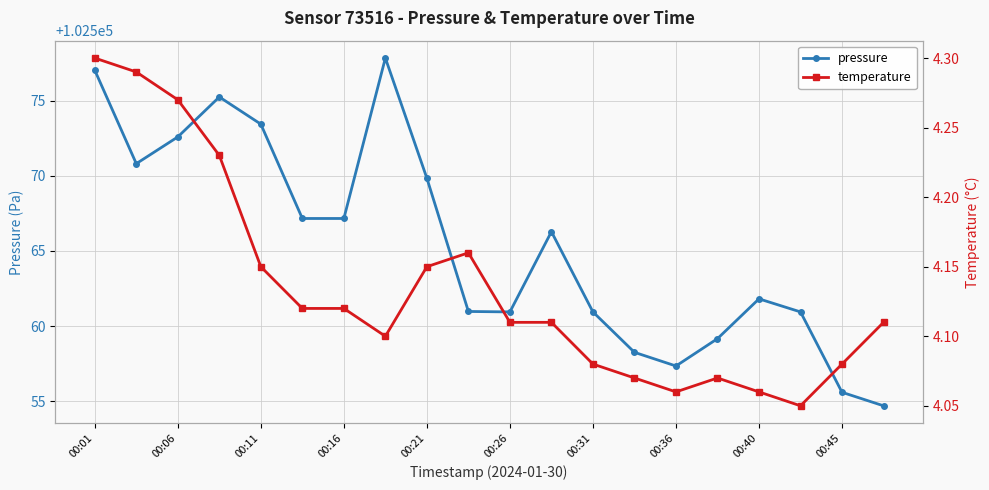

In pressure, how many points are higher than both neighbors (excluding endpoints)?

4